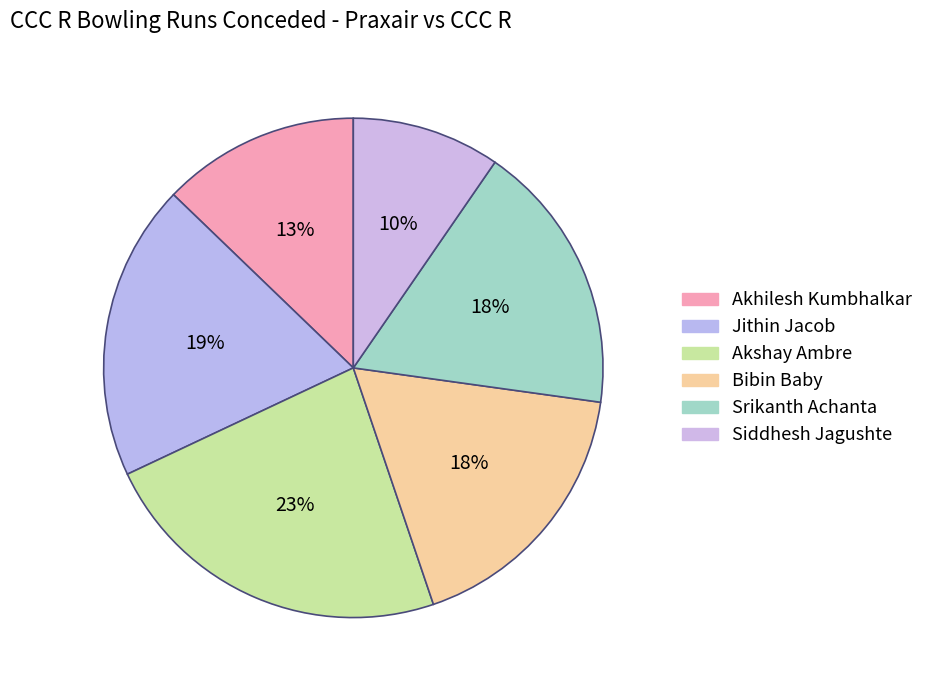

The Akshay Ambre slice represents 23% of the pie. True or false?

True